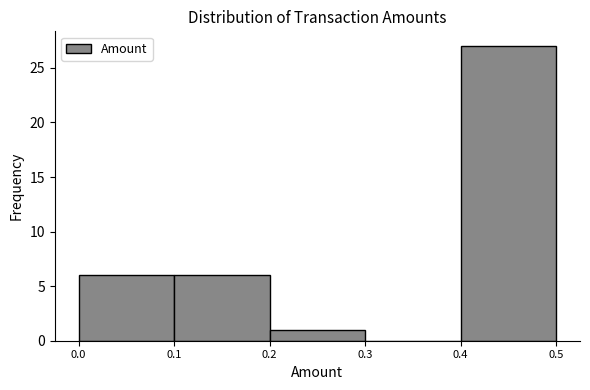

Reading left to right, transcribe this chart: for each bar, give the range it covers on the x-axis and its height. The values are not printed on the chart, so give them approximately, as read against the axis.

0.0 to 0.1: 6
0.1 to 0.2: 6
0.2 to 0.3: 1
0.3 to 0.4: 0
0.4 to 0.5: 27